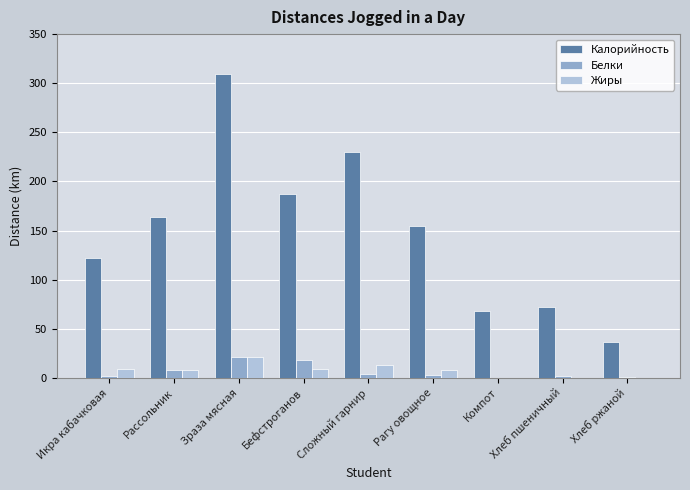

What is the total value across all series at Зраза мясная?

351.3